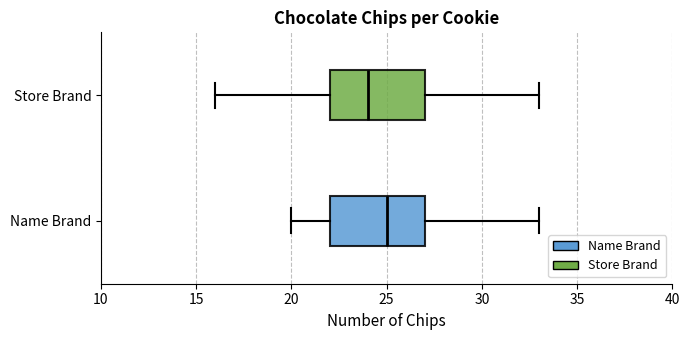

Which box has the furthest to the left median line?

Store Brand